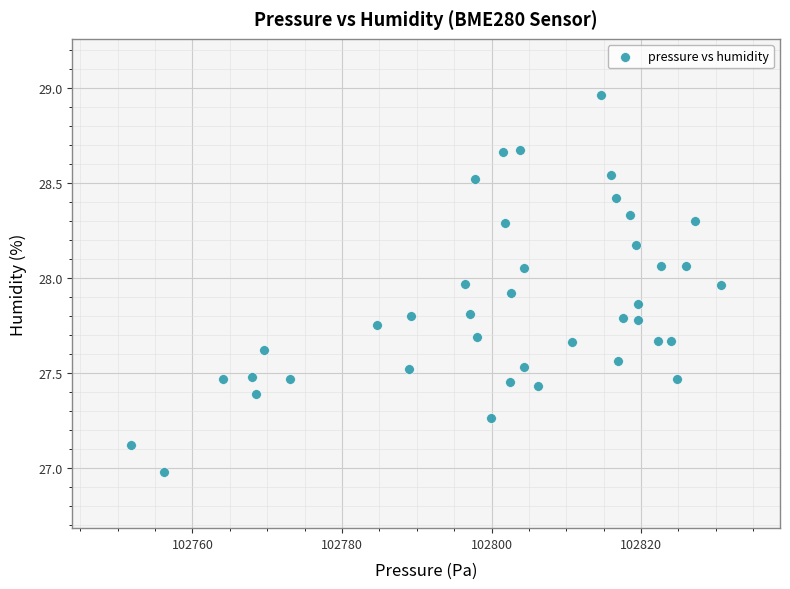

What is the range of X values (max minus min)?

78.9